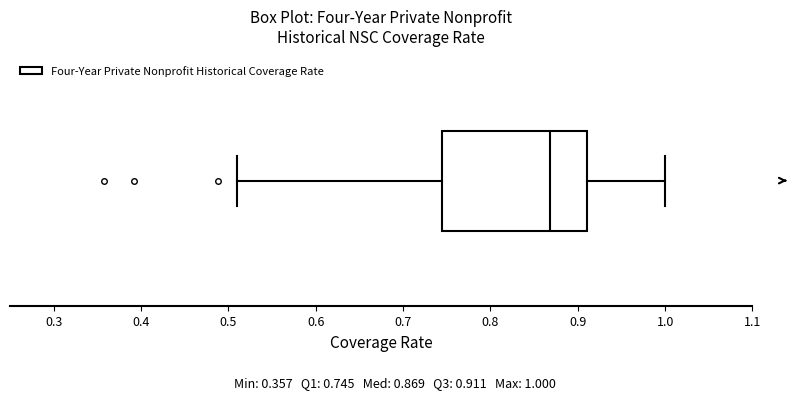

Transcribe this box plot: give where the median line is, the range the box spans, and where the two whiskers end, as read against the x-axis. The values are not printed on the chart, so give them approximately, as read against the axis.

median 0.87, box 0.74 to 0.91, whiskers 0.51 to 1.00